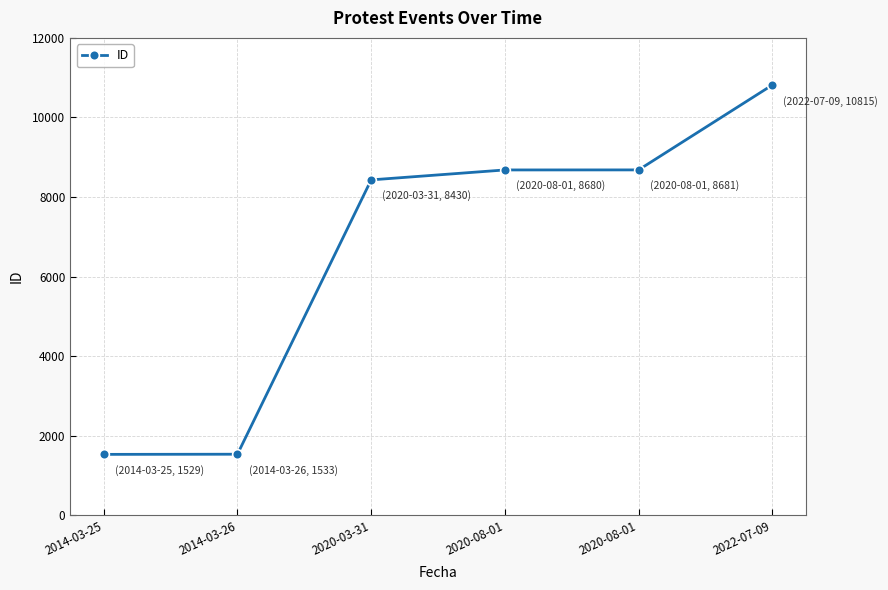

The value at 2014-03-26 is 1036. True or false?

False